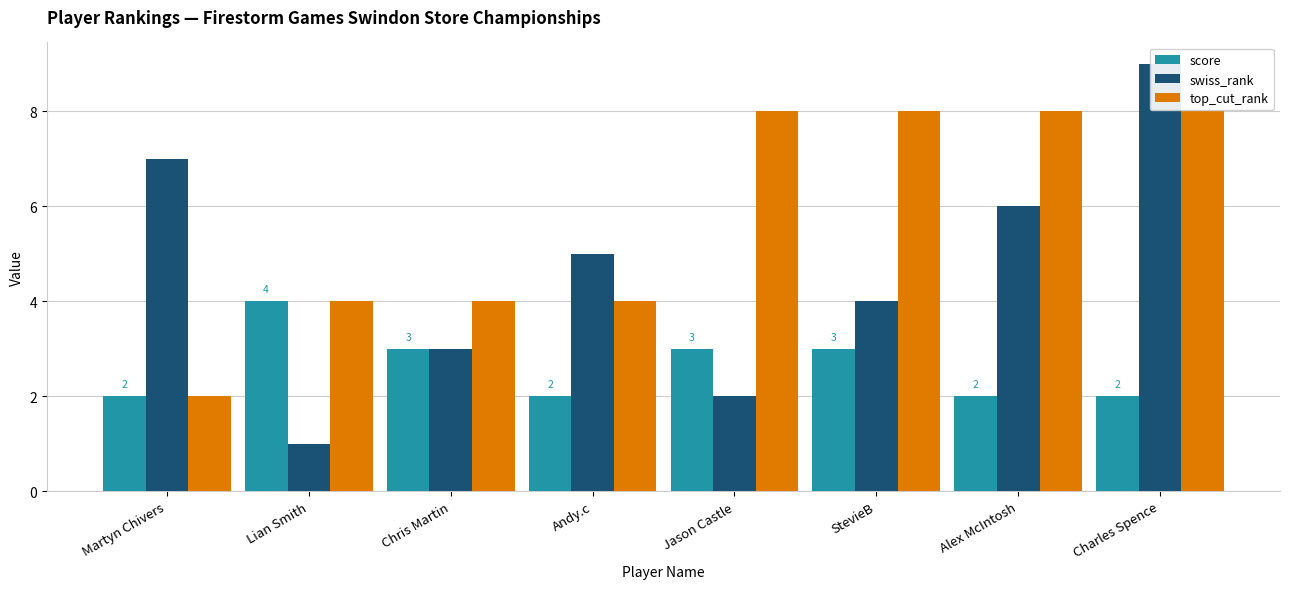

Reading left to right, what are all the values shown in this chart?

score: Martyn Chivers=2	Lian Smith=4	Chris Martin=3	Andy.c=2	Jason Castle=3	StevieB=3	Alex McIntosh=2	Charles Spence=2
swiss_rank: Martyn Chivers=7	Lian Smith=1	Chris Martin=3	Andy.c=5	Jason Castle=2	StevieB=4	Alex McIntosh=6	Charles Spence=9
top_cut_rank: Martyn Chivers=2	Lian Smith=4	Chris Martin=4	Andy.c=4	Jason Castle=8	StevieB=8	Alex McIntosh=8	Charles Spence=8